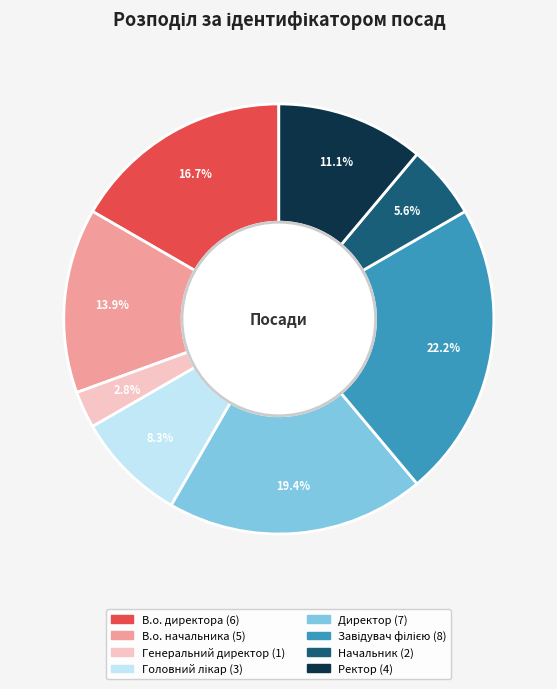

What is the ratio of the value at В.о. начальника to the value at Генеральний директор?

5.0